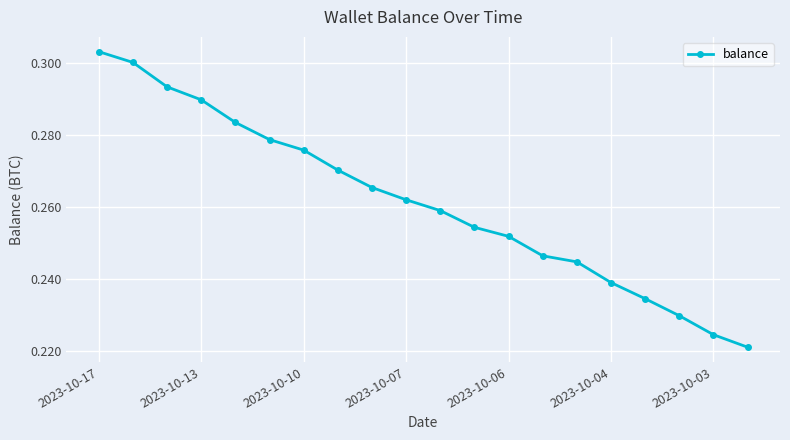

Is this an area chart (filled region under the line)?

No